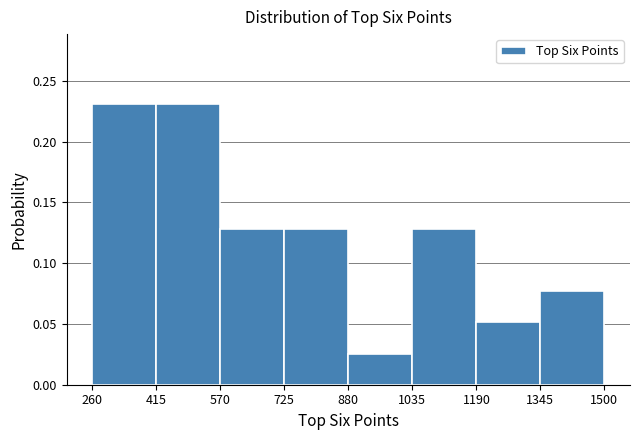

Reading left to right, transcribe this chart: for each bar, give the range it covers on the x-axis and its height. The values are not printed on the chart, so give them approximately, as read against the axis.

260 to 415: 0.230
415 to 570: 0.230
570 to 725: 0.130
725 to 880: 0.130
880 to 1035: 0.025
1035 to 1190: 0.130
1190 to 1345: 0.050
1345 to 1500: 0.075